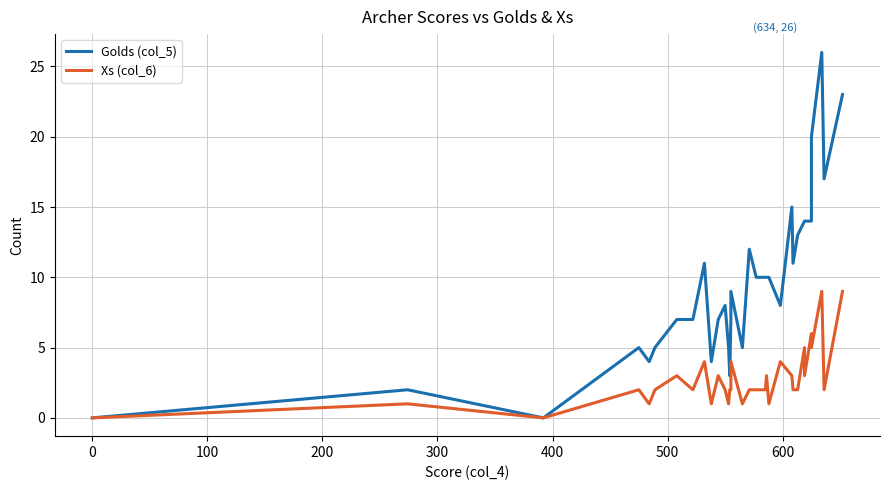

True or false: Xs (col_6) and Golds (col_5) intersect in this chart.

False